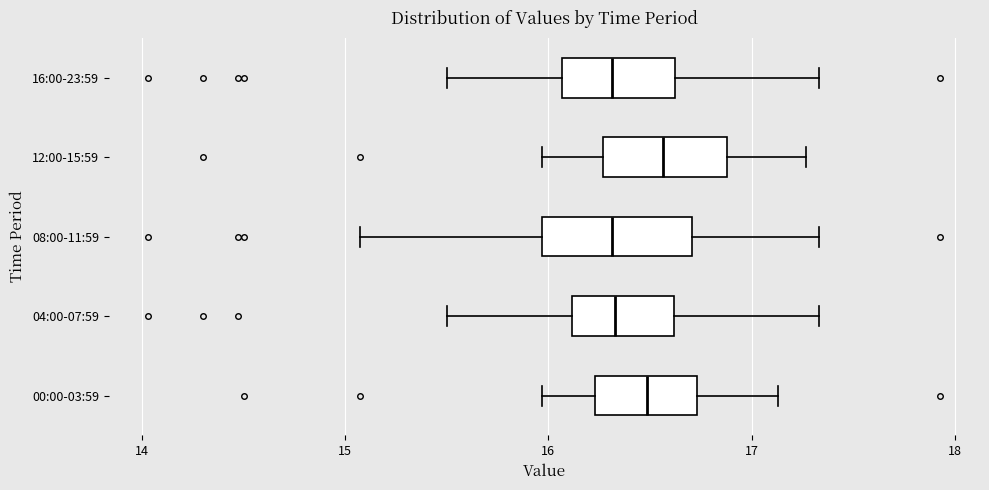

Reading bottom to top, read every box against the x-axis: the position of its median line, the range the box covers, and the ends of its whiskers. The values are not printed on the chart, so give them approximately, as read against the axis.

00:00-03:59: median 16.5, box 16.2 to 16.7, whiskers 16.0 to 17.1
04:00-07:59: median 16.3, box 16.1 to 16.6, whiskers 15.5 to 17.3
08:00-11:59: median 16.3, box 16.0 to 16.7, whiskers 15.1 to 17.3
12:00-15:59: median 16.6, box 16.3 to 16.9, whiskers 16.0 to 17.3
16:00-23:59: median 16.3, box 16.1 to 16.6, whiskers 15.5 to 17.3